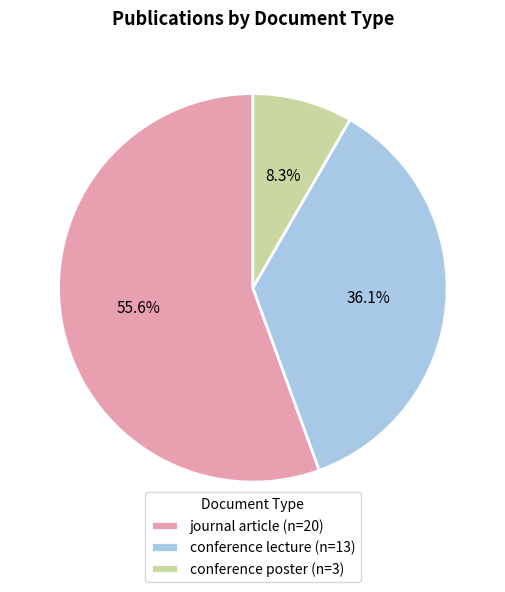

Which slice is the largest?

journal article (n=20)